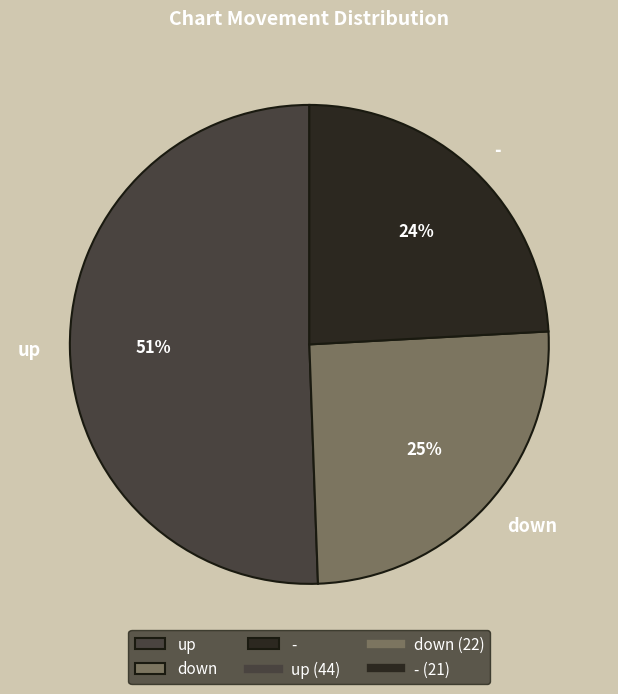

Which category has the biggest portion of the pie?

up